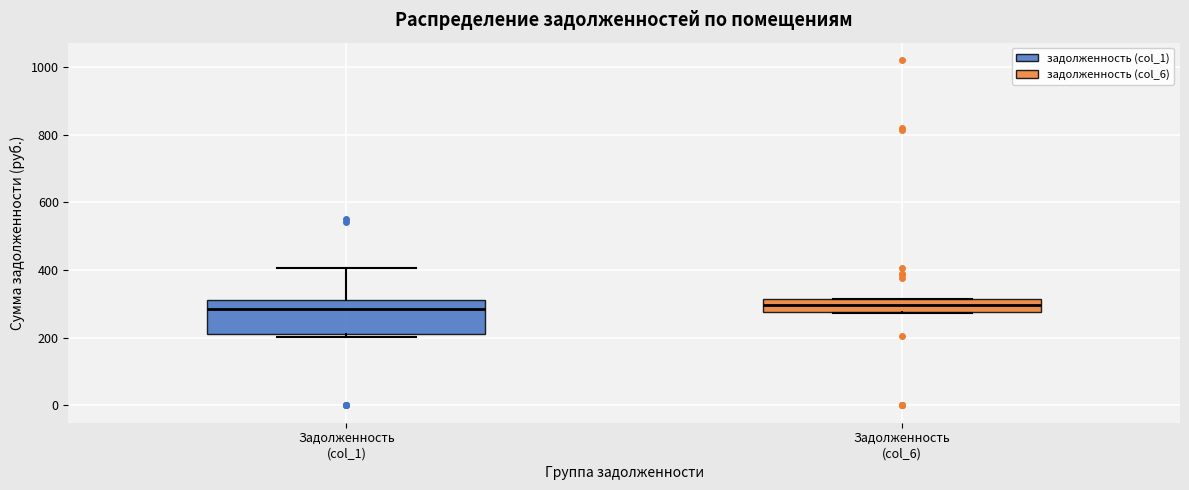

Reading left to right, read every box against the y-axis: the position of its median line, the range the box covers, and the ends of its whiskers. The values are not printed on the chart, so give them approximately, as read against the axis.

Задолженность (col_1): median 280, box 220 to 320, whiskers 200 to 400
Задолженность (col_6): median 300, box 280 to 320, whiskers 280 to 320